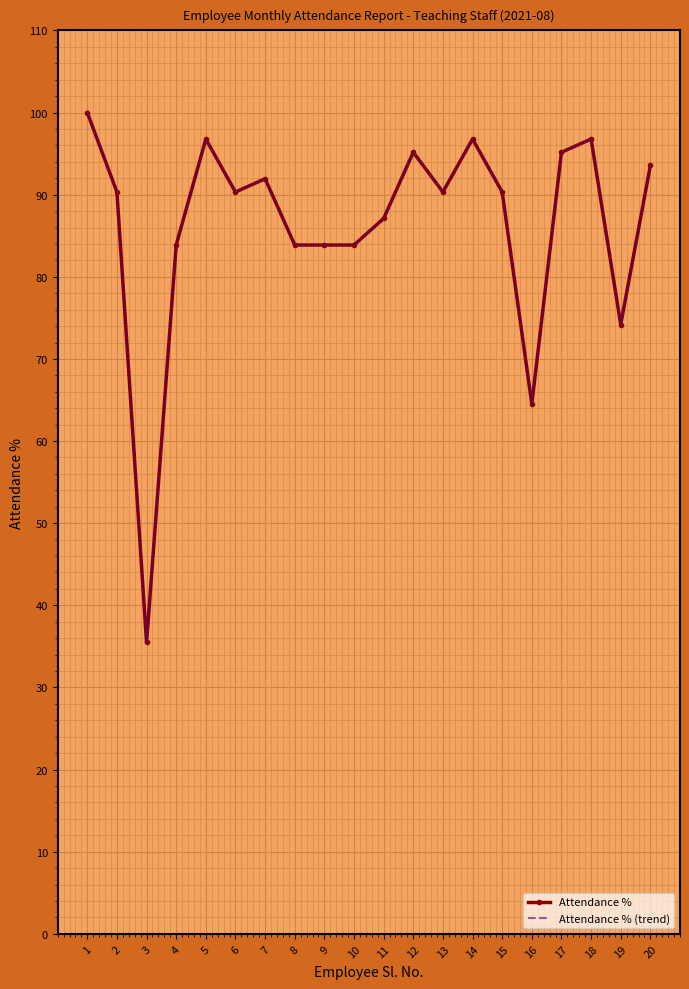

What is the difference between the second highest and second lowest values in the Attendance % (trend) series?

32.2